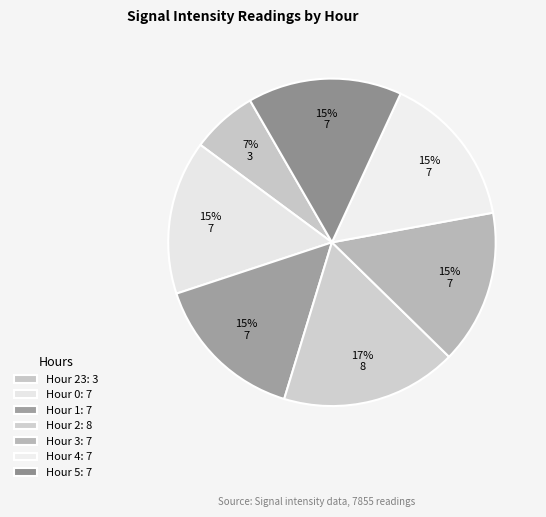

How many slices are in this pie chart?

7